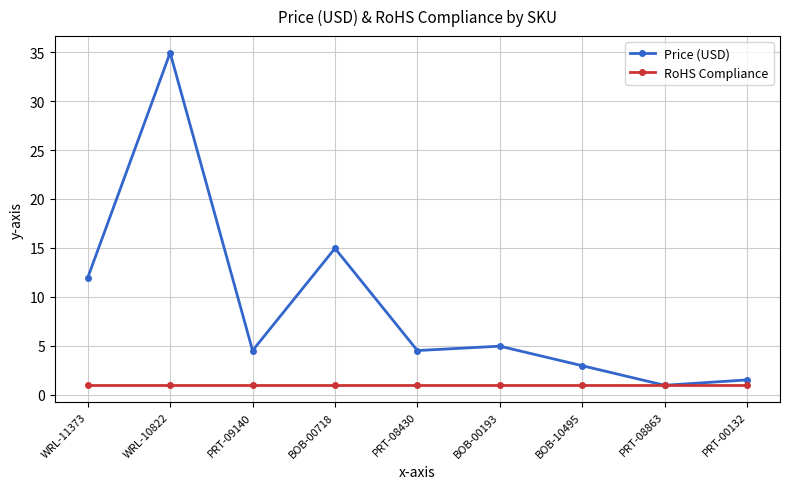

The RoHS Compliance series shows 1.0 at BOB-10495. True or false?

True